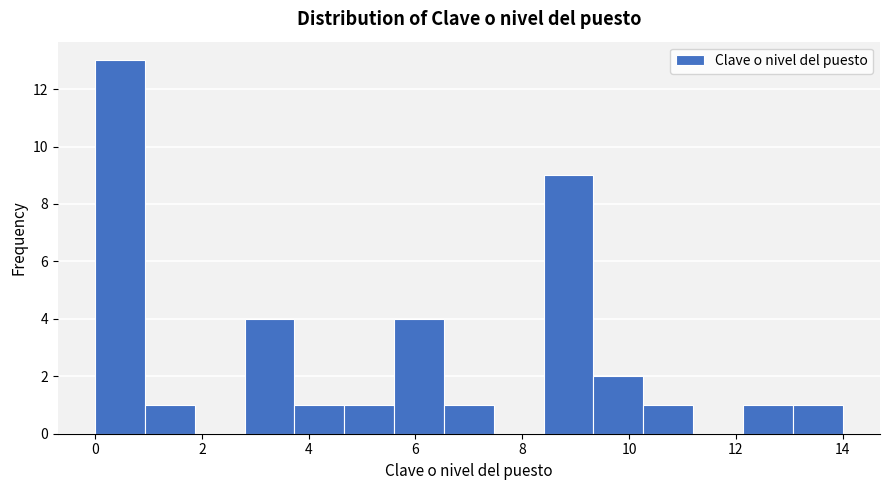

Reading left to right, transcribe this chart: for each bar, give the range it covers on the x-axis and its height. Neither the bar edges nor the heights are printed on the chart, so give them approximately, as read against the axes.

0.0 to 1.0: 13
1.0 to 1.8: 1
1.8 to 2.8: 0
2.8 to 3.8: 4
3.8 to 4.6: 1
4.6 to 5.6: 1
5.6 to 6.6: 4
6.6 to 7.4: 1
7.4 to 8.4: 0
8.4 to 9.4: 9
9.4 to 10.2: 2
10.2 to 11.2: 1
11.2 to 12.2: 0
12.2 to 13.0: 1
13.0 to 14.0: 1